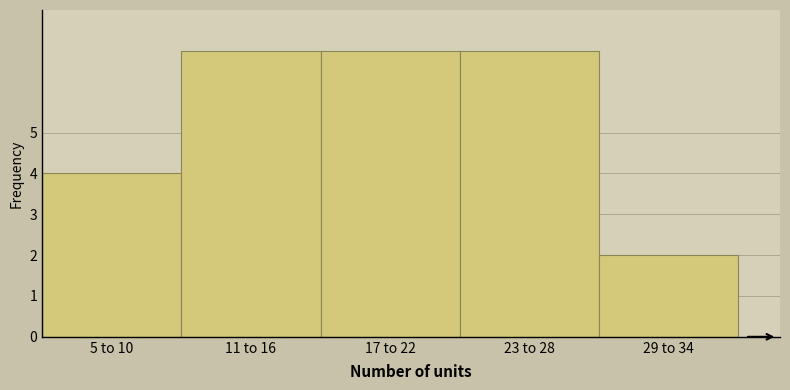

Reading left to right, what are all the values shown in this chart?

4	7	7	7	2